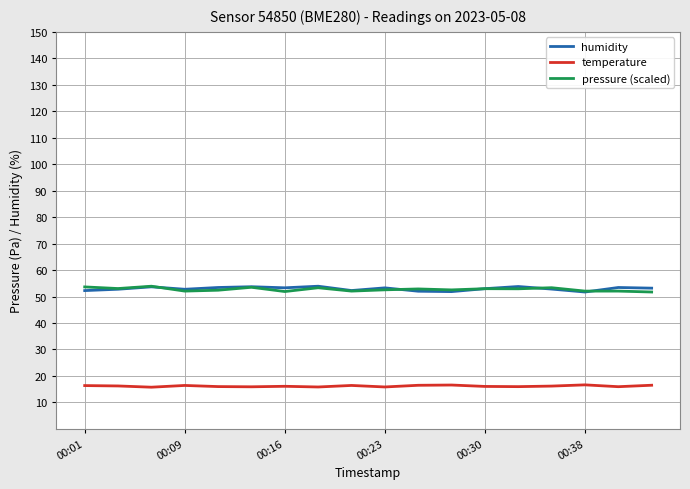

True or false: temperature and humidity intersect in this chart.

False